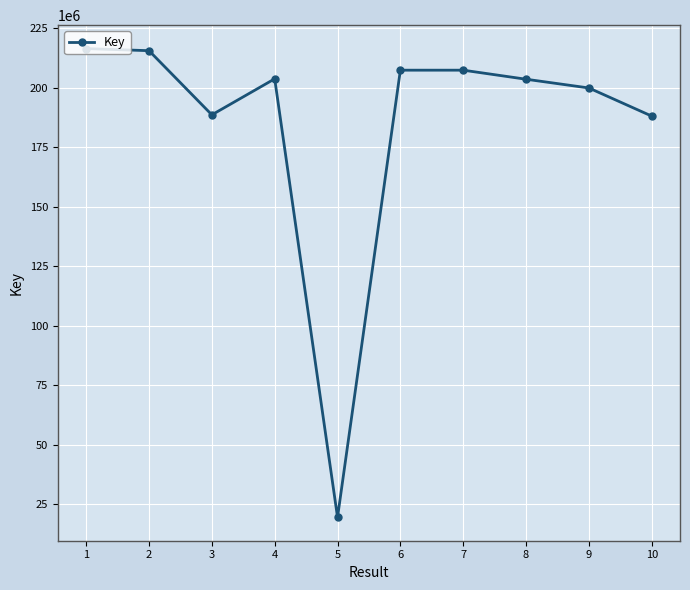

What is the sum of the values at 5 and 4?

223244522